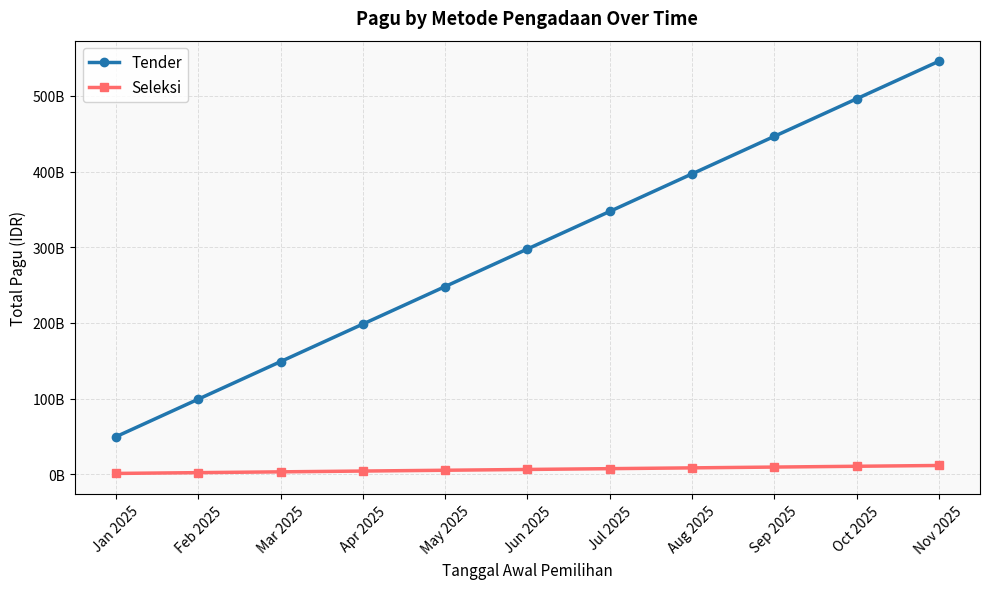

What is the difference between the highest and lowest values at Sep 2025?

436971704727.3